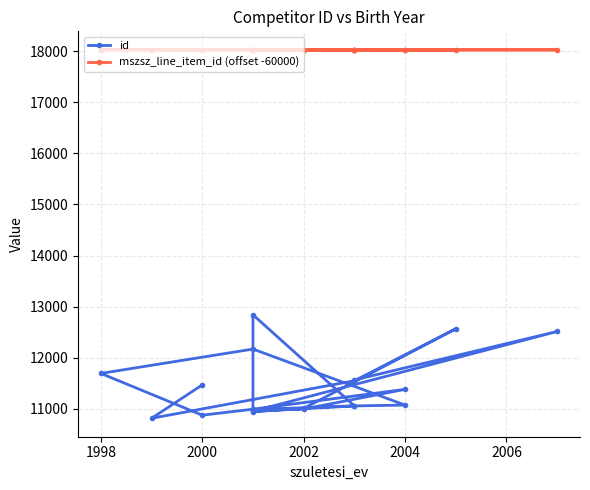

Is it true that id equals 6101 at 17?

False